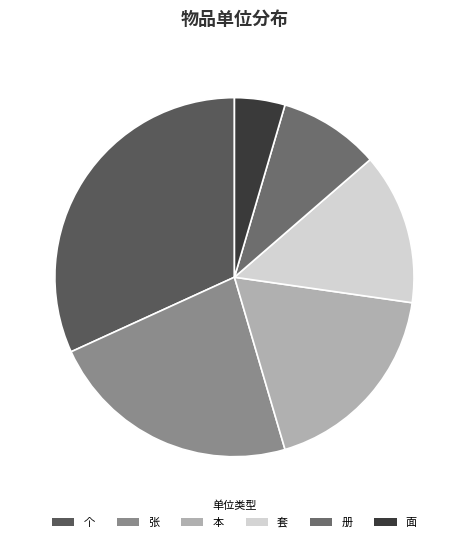

Is there any slice that represents more than half of the pie?

No